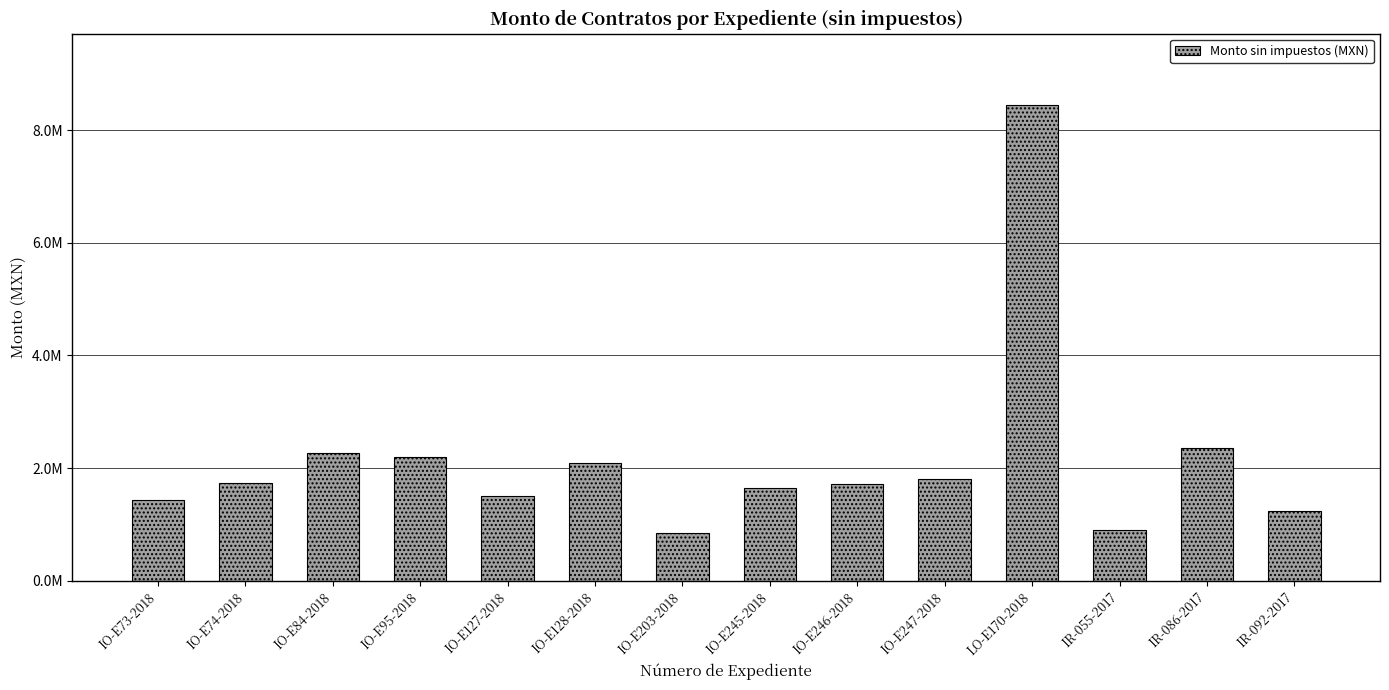

Does the chart contain any negative values?

No